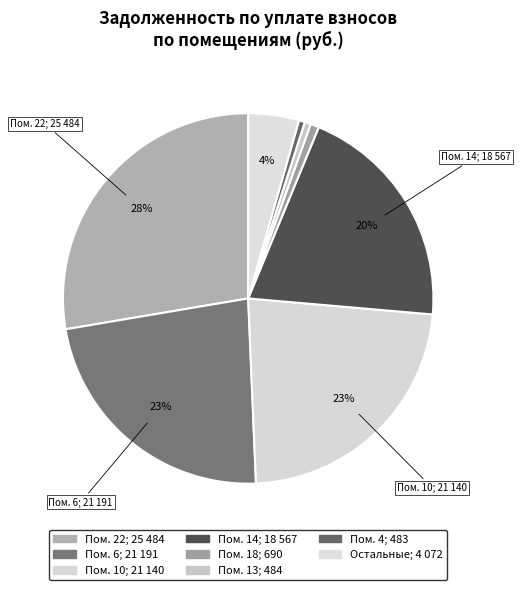

Count the number of slices in the pie.

8